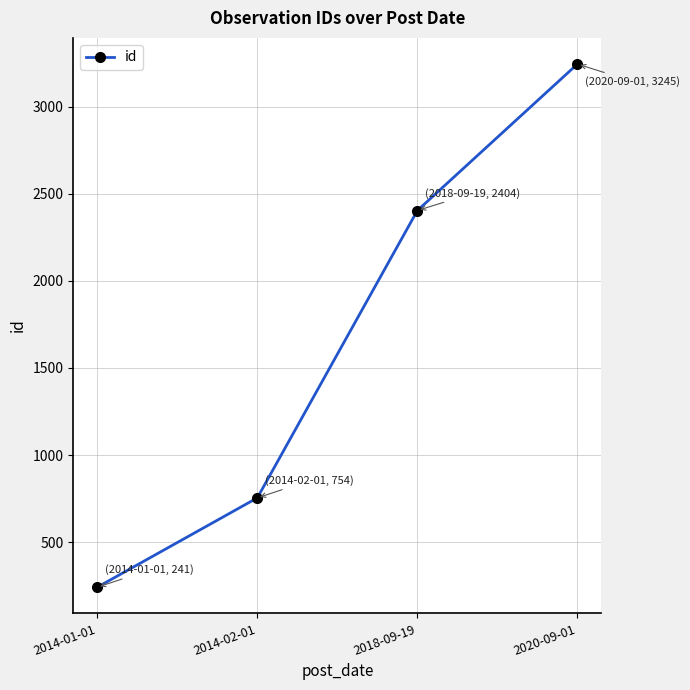

Approximately how many times larger is the value at 2014-02-01 compared to 2014-01-01?

3.1